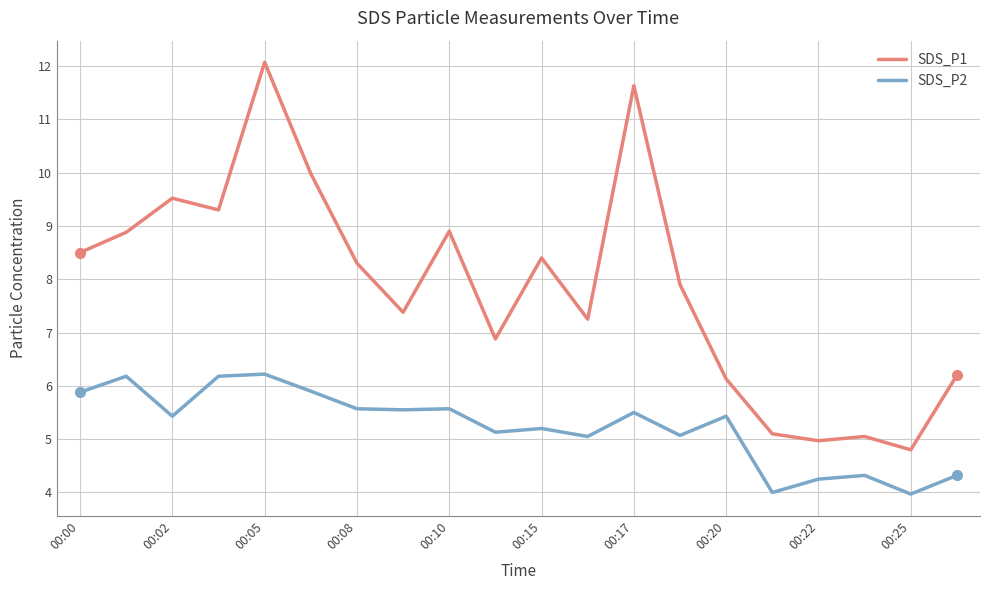

Which series has the largest total across all categories?

SDS_P1